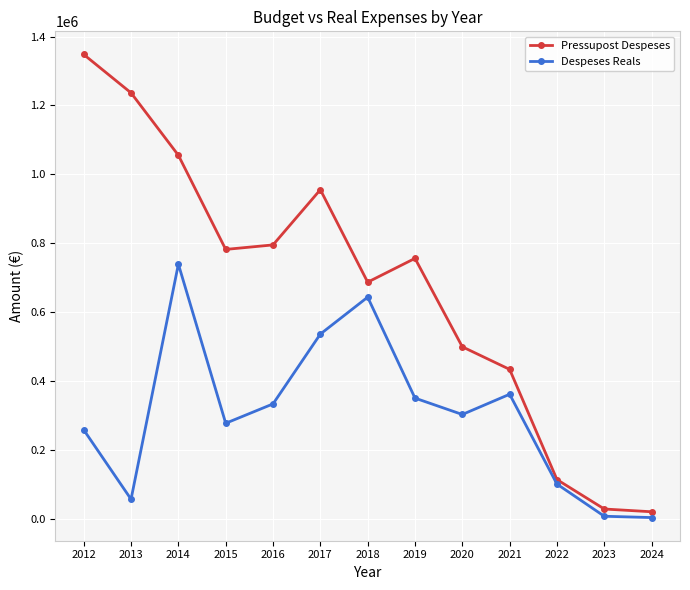

Rank the series by their average value, from lowest to highest.

Despeses Reals, Pressupost Despeses